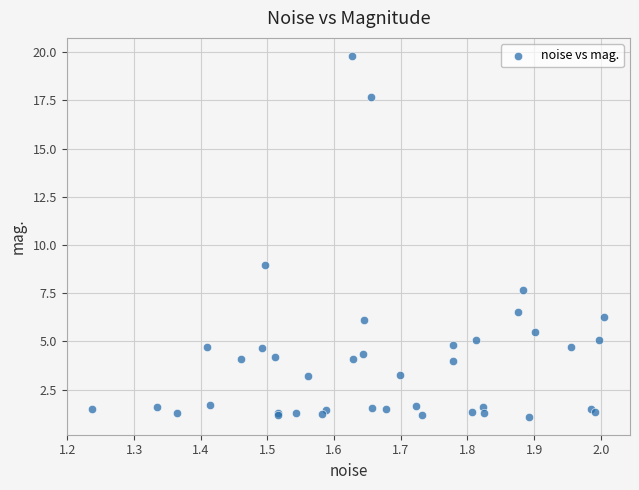

What Y value in the scatter plot is closest to 10?

9.0